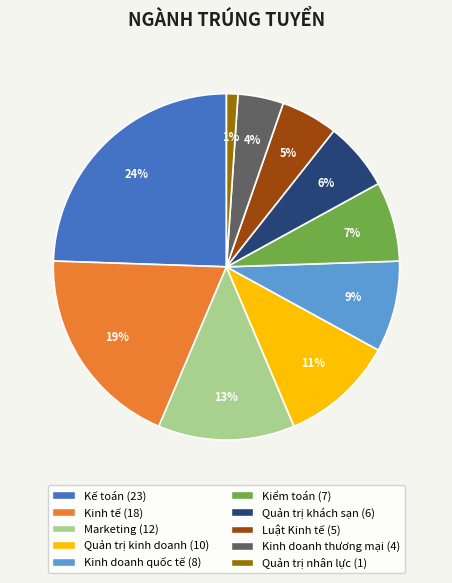

How many slices are in this pie chart?

10